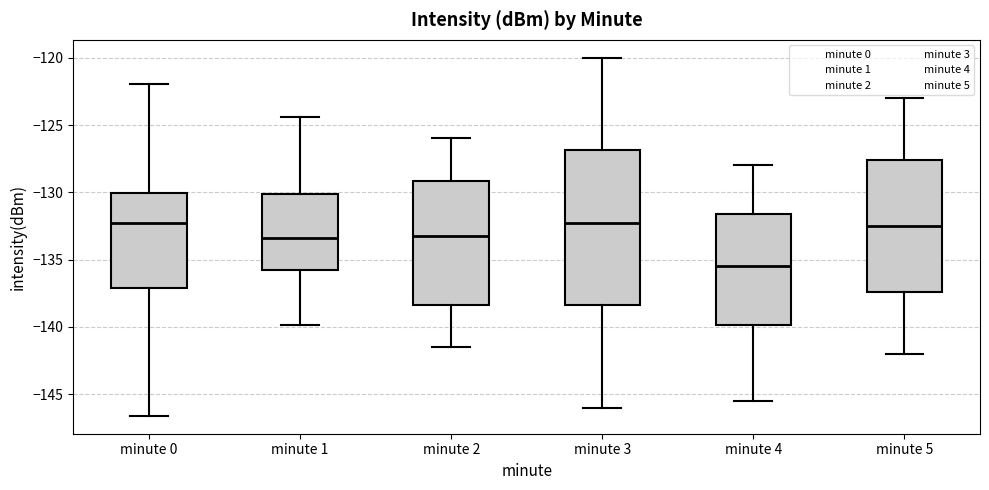

Reading left to right, read every box against the y-axis: the position of its median line, the range the box covers, and the ends of its whiskers. The values are not printed on the chart, so give them approximately, as read against the axis.

minute 0: median -132.5, box -137.0 to -130.0, whiskers -146.5 to -122.0
minute 1: median -133.5, box -136.0 to -130.0, whiskers -140.0 to -124.5
minute 2: median -133.0, box -138.5 to -129.0, whiskers -141.5 to -126.0
minute 3: median -132.0, box -138.5 to -127.0, whiskers -146.0 to -120.0
minute 4: median -135.5, box -140.0 to -131.5, whiskers -145.5 to -128.0
minute 5: median -132.5, box -137.5 to -127.5, whiskers -142.0 to -123.0